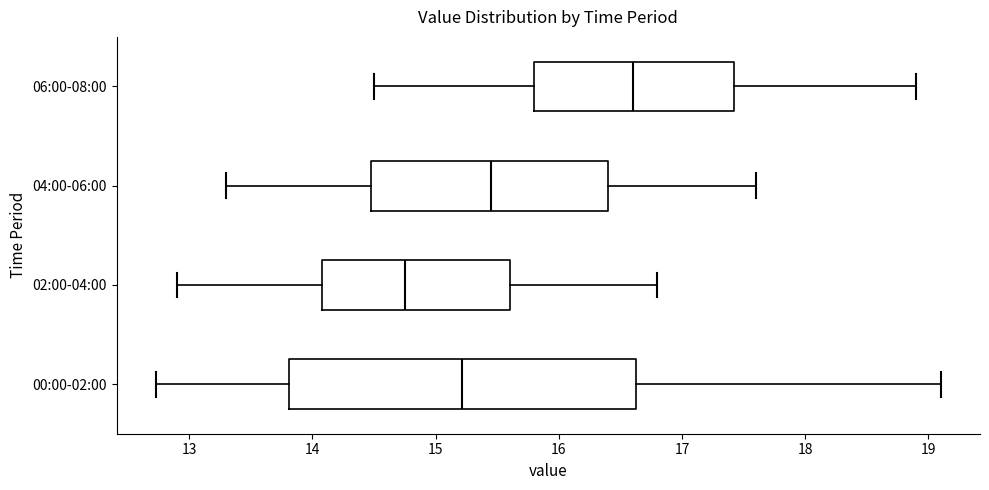

Reading bottom to top, read every box against the x-axis: the position of its median line, the range the box covers, and the ends of its whiskers. The values are not printed on the chart, so give them approximately, as read against the axis.

00:00-02:00: median 15.2, box 13.8 to 16.6, whiskers 12.7 to 19.1
02:00-04:00: median 14.8, box 14.1 to 15.6, whiskers 12.9 to 16.8
04:00-06:00: median 15.5, box 14.5 to 16.4, whiskers 13.3 to 17.6
06:00-08:00: median 16.6, box 15.8 to 17.4, whiskers 14.5 to 18.9